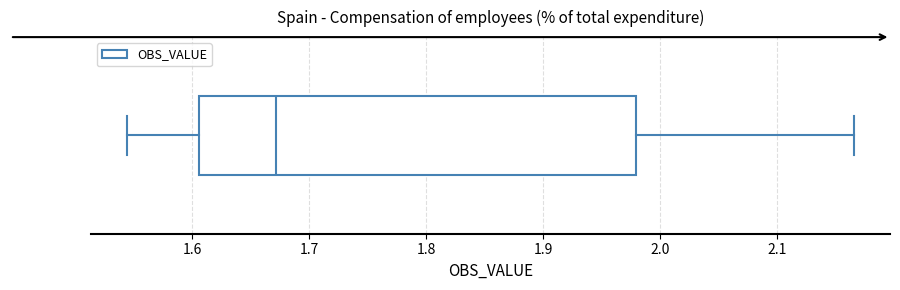

Where does the left whisker of the box end on the x-axis? The values are not printed on the chart, so give them approximately, as read against the axis.

1.54